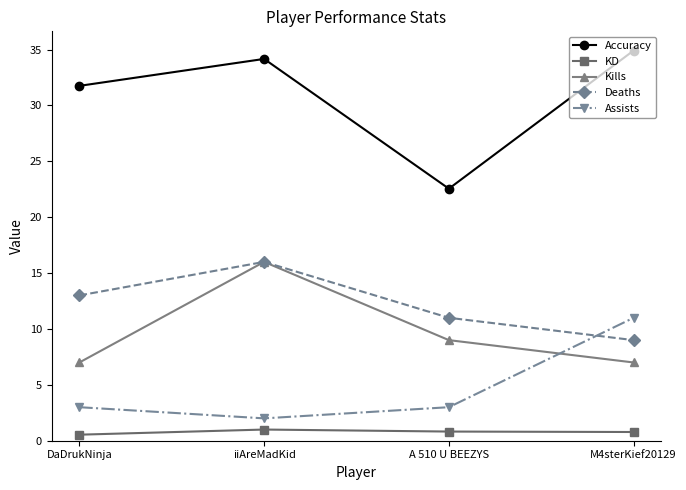

Reading left to right, extract all data points from this chart.

Accuracy: DaDrukNinja=31.8	iiAreMadKid=34.2	A 510 U BEEZYS=22.6	M4sterKief20129=34.9
KD: DaDrukNinja=0.5	iiAreMadKid=1.0	A 510 U BEEZYS=0.8	M4sterKief20129=0.8
Kills: DaDrukNinja=7.0	iiAreMadKid=16.0	A 510 U BEEZYS=9.0	M4sterKief20129=7.0
Deaths: DaDrukNinja=13.0	iiAreMadKid=16.0	A 510 U BEEZYS=11.0	M4sterKief20129=9.0
Assists: DaDrukNinja=3.0	iiAreMadKid=2.0	A 510 U BEEZYS=3.0	M4sterKief20129=11.0